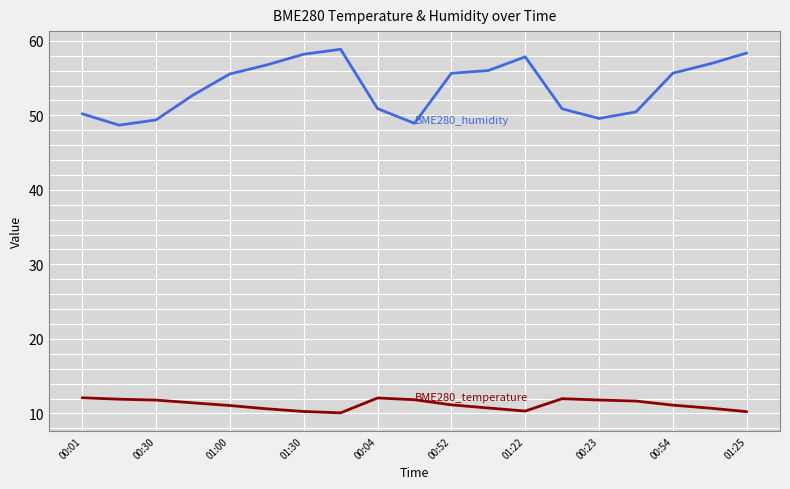

What is the smallest value displayed?

10.1